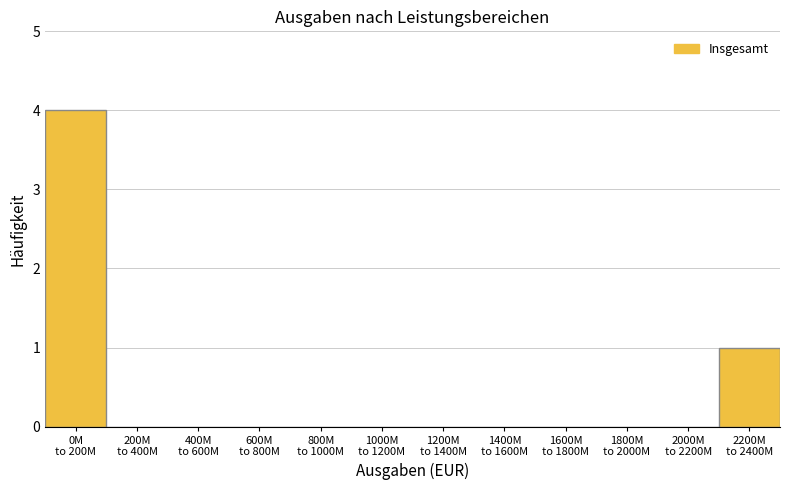

What is the greatest value displayed?

4